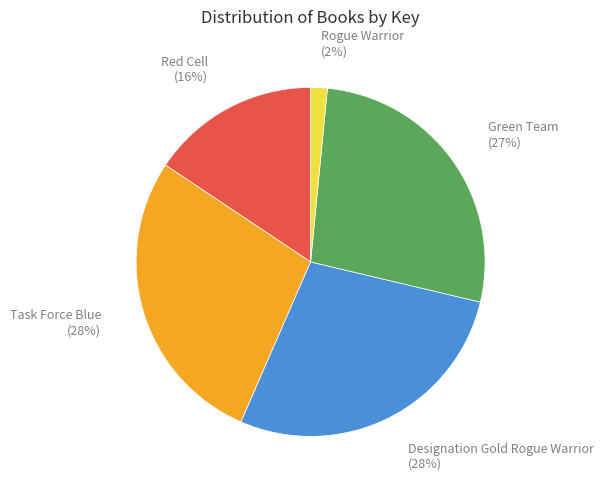

Between Designation Gold Rogue Warrior and Red Cell, which is larger?

Designation Gold Rogue Warrior